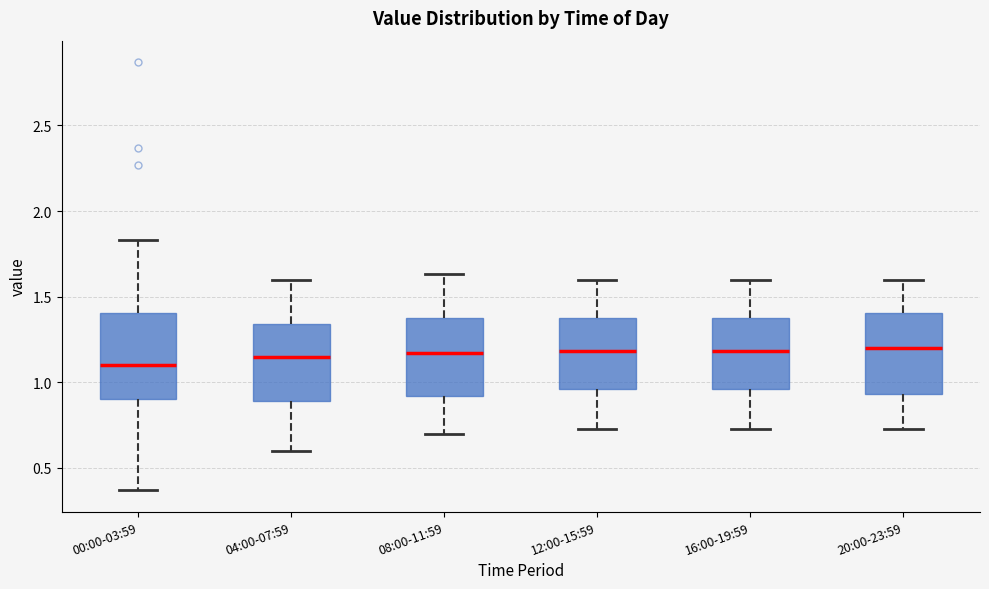

Reading left to right, transcribe this box plot: for each box, give where its median line is, the range the box spans, and where its two whiskers end, as read against the y-axis. The values are not printed on the chart, so give them approximately, as read against the axis.

00:00-03:59: median 1.10, box 0.90 to 1.40, whiskers 0.35 to 1.85
04:00-07:59: median 1.15, box 0.90 to 1.35, whiskers 0.60 to 1.60
08:00-11:59: median 1.15, box 0.90 to 1.40, whiskers 0.70 to 1.65
12:00-15:59: median 1.20, box 0.95 to 1.40, whiskers 0.75 to 1.60
16:00-19:59: median 1.20, box 0.95 to 1.40, whiskers 0.75 to 1.60
20:00-23:59: median 1.20, box 0.95 to 1.40, whiskers 0.75 to 1.60